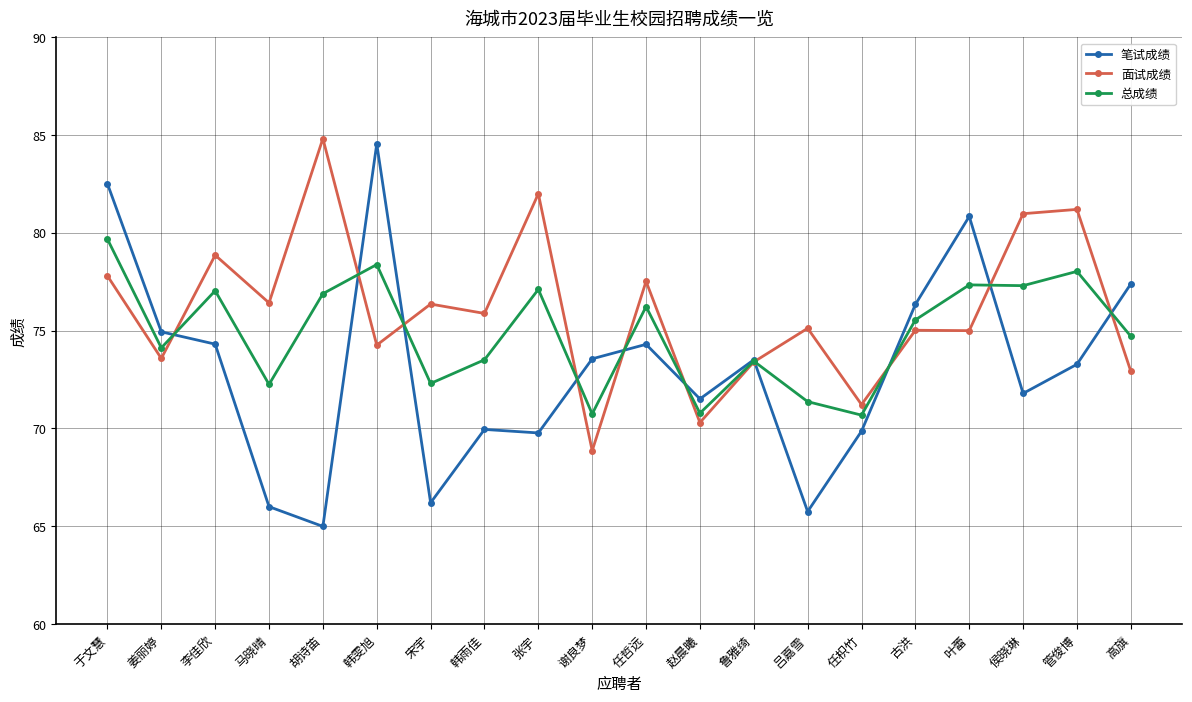

The 总成绩 series shows 78.4 at 韩雯旭. True or false?

True